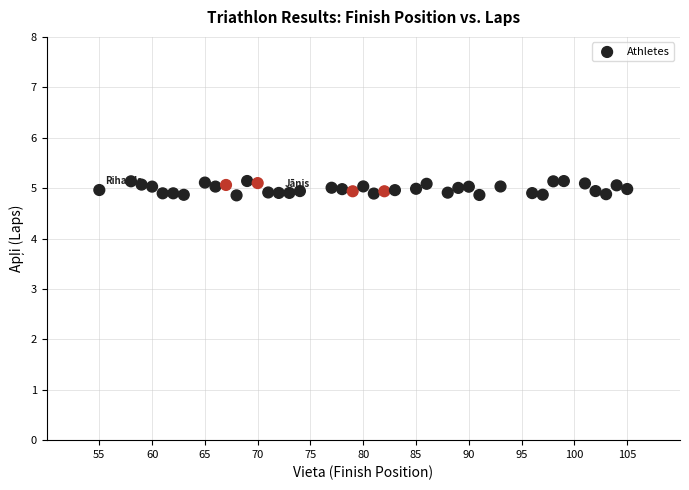

What is the range of X values (max minus min)?

50.0